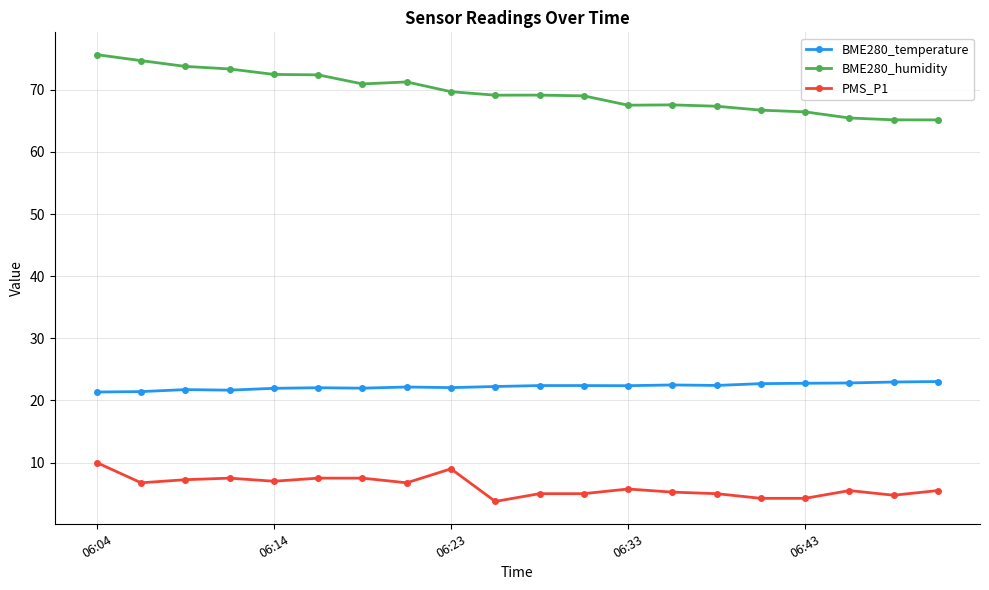

What is the difference between the maximum and minimum values in the BME280_humidity series?

10.5